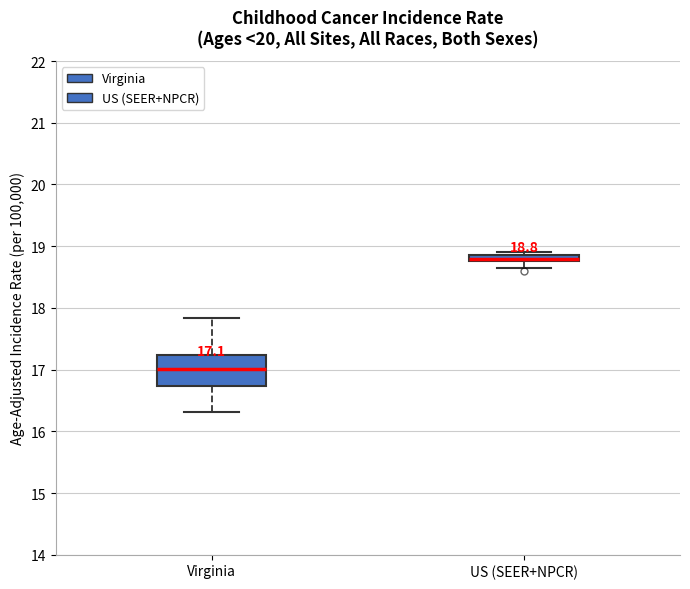

Which box has the highest median line?

US (SEER+NPCR)